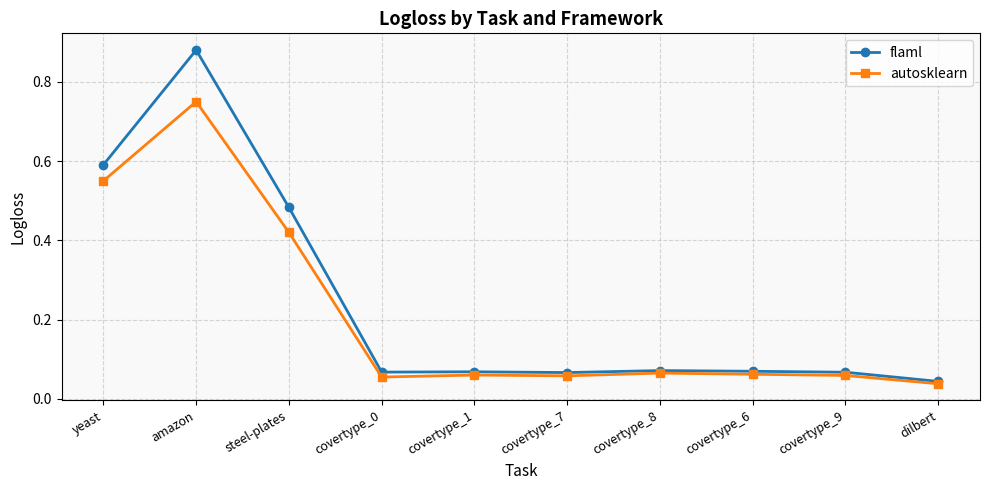

At which category does flaml reach its first local peak?

amazon